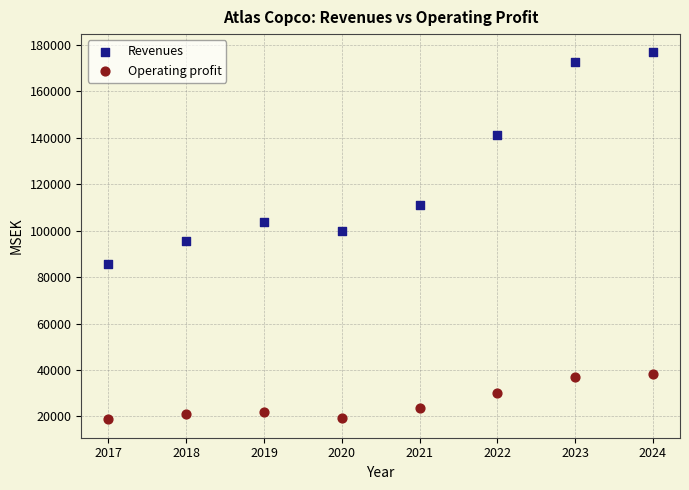

Which series has the widest spread of Y values?

Revenues